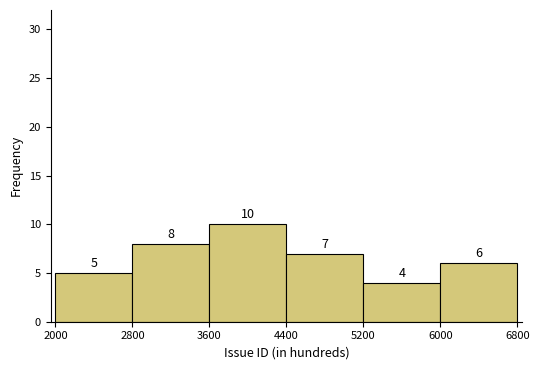

Over which range of the x-axis is the bar tallest?

3600 to 4400